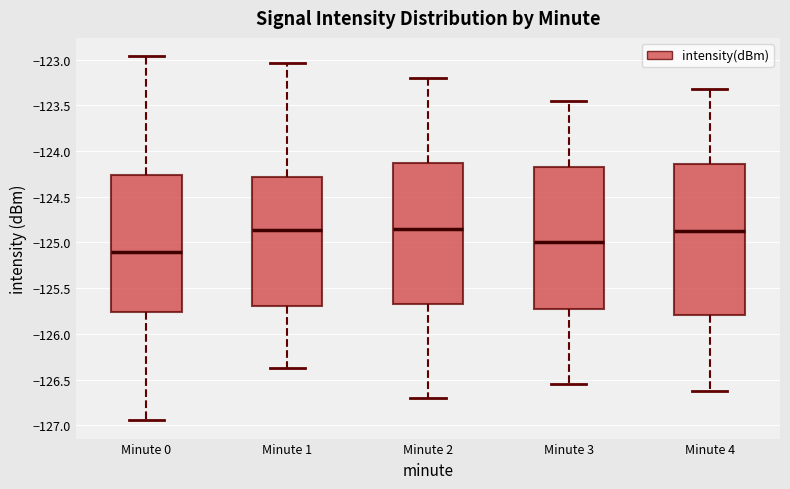

Reading left to right, read every box against the y-axis: the position of its median line, the range the box covers, and the ends of its whiskers. The values are not printed on the chart, so give them approximately, as read against the axis.

Minute 0: median -125.10, box -125.75 to -124.25, whiskers -126.95 to -122.95
Minute 1: median -124.85, box -125.70 to -124.30, whiskers -126.35 to -123.05
Minute 2: median -124.85, box -125.65 to -124.10, whiskers -126.70 to -123.20
Minute 3: median -125.00, box -125.70 to -124.15, whiskers -126.55 to -123.45
Minute 4: median -124.85, box -125.80 to -124.15, whiskers -126.60 to -123.30